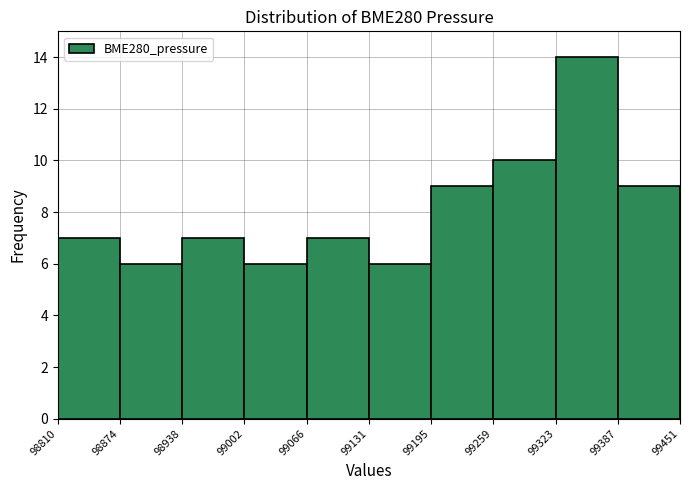

How tall is the bar that spans 98810 to 98874 on the x-axis? The values are not printed on the chart, so give them approximately, as read against the axis.

7